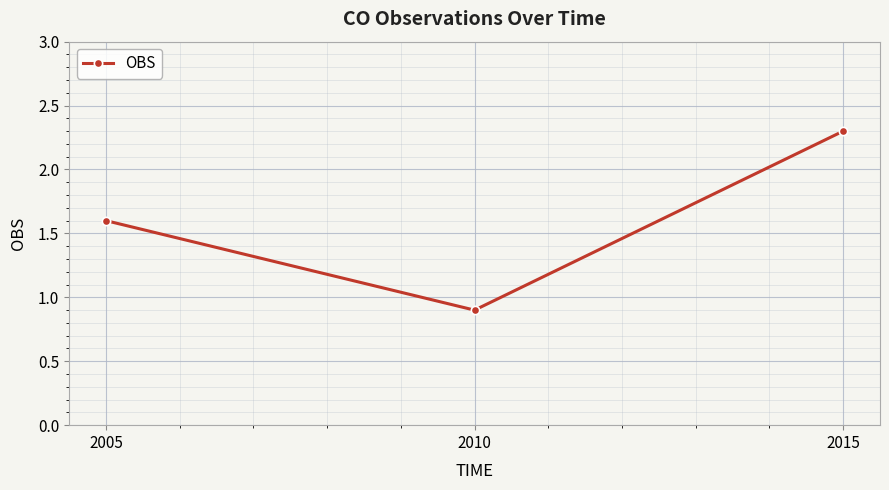

Reading left to right, list all the values displayed in this chart.

2005=1.6	2010=0.9	2015=2.3